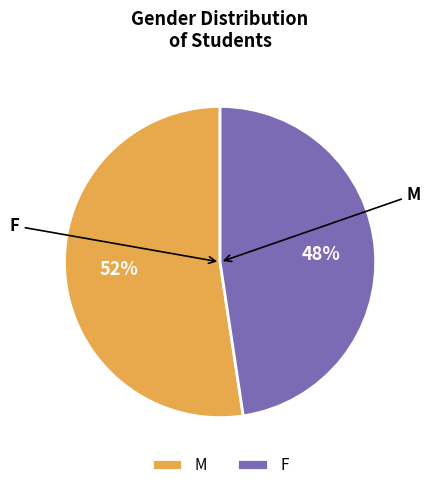

Which slice is the smallest?

F